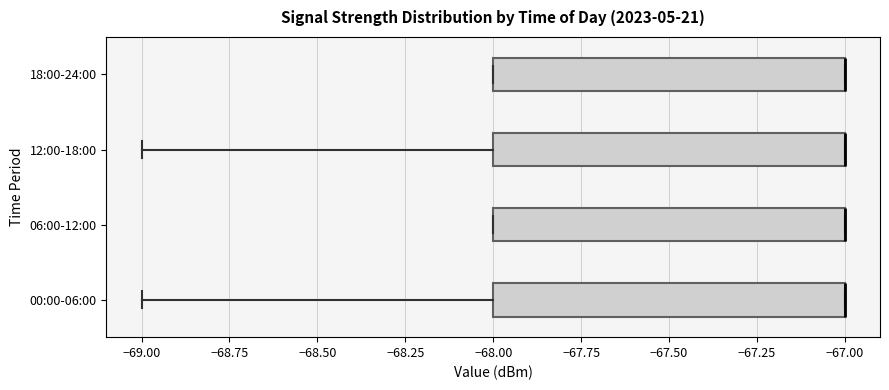

Reading bottom to top, transcribe this box plot: for each box, give where its median line is, the range the box spans, and where its two whiskers end, as read against the x-axis. The values are not printed on the chart, so give them approximately, as read against the axis.

00:00-06:00: median -67 (drawn on the box's right edge), box -68 to -67, whiskers -69 to -67
06:00-12:00: median -67 (drawn on the box's right edge), box -68 to -67, whiskers -68 to -67
12:00-18:00: median -67 (drawn on the box's right edge), box -68 to -67, whiskers -69 to -67
18:00-24:00: median -67 (drawn on the box's right edge), box -68 to -67, whiskers -68 to -67